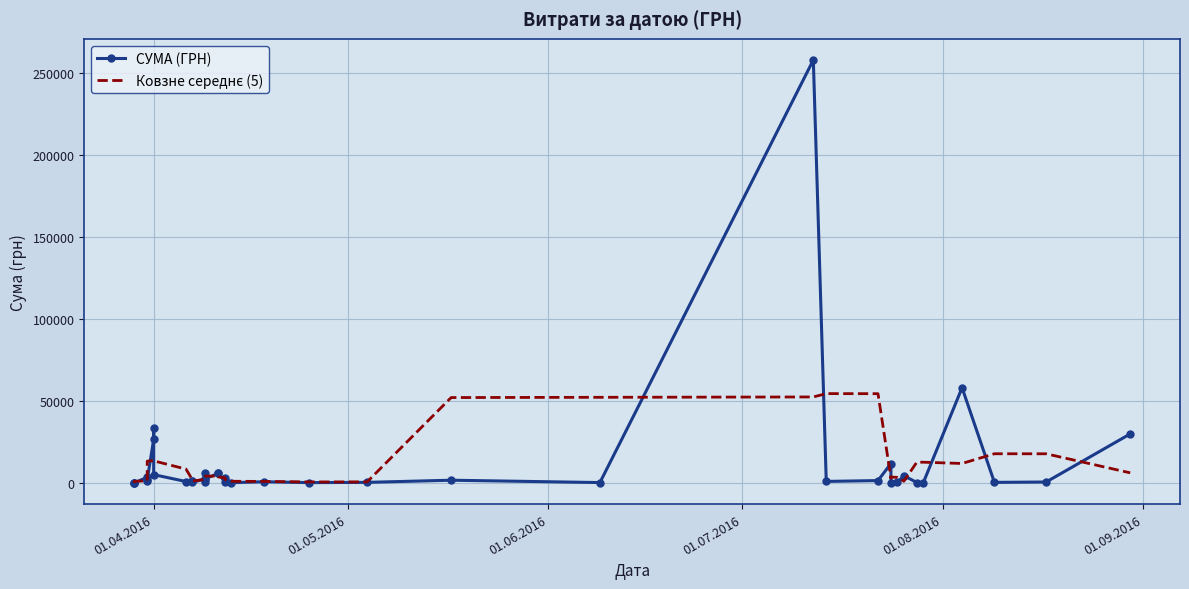

How many values in the Ковзне середнє (5) series are below 3668?

20